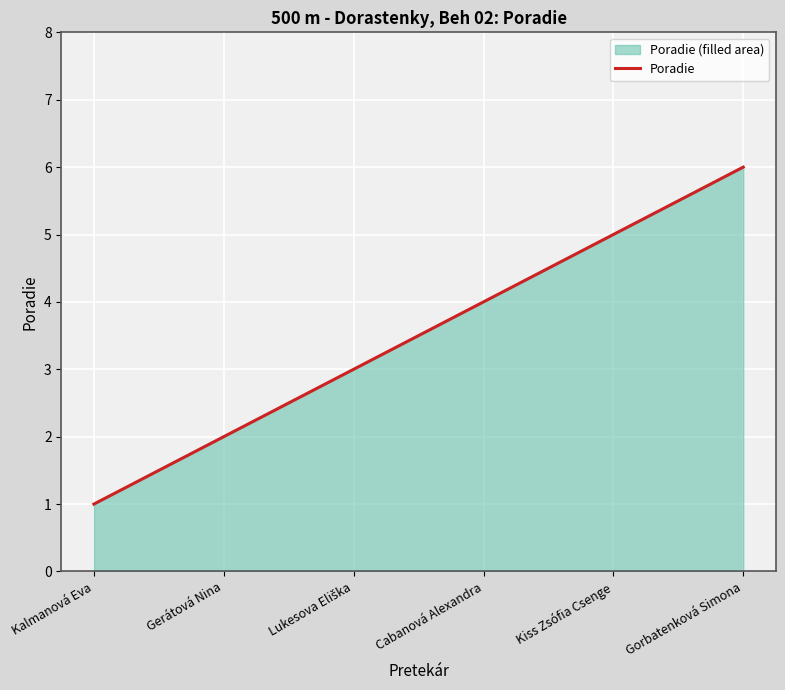

How many lines are shown in the chart?

1